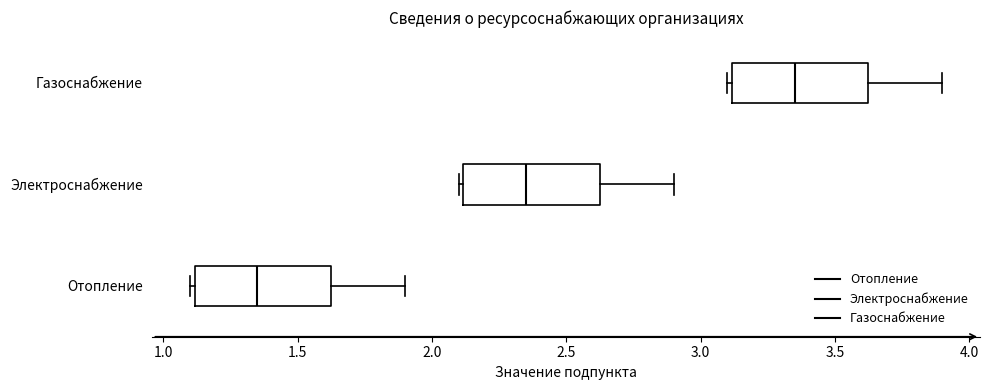

Which box has the furthest to the right median line?

Газоснабжение